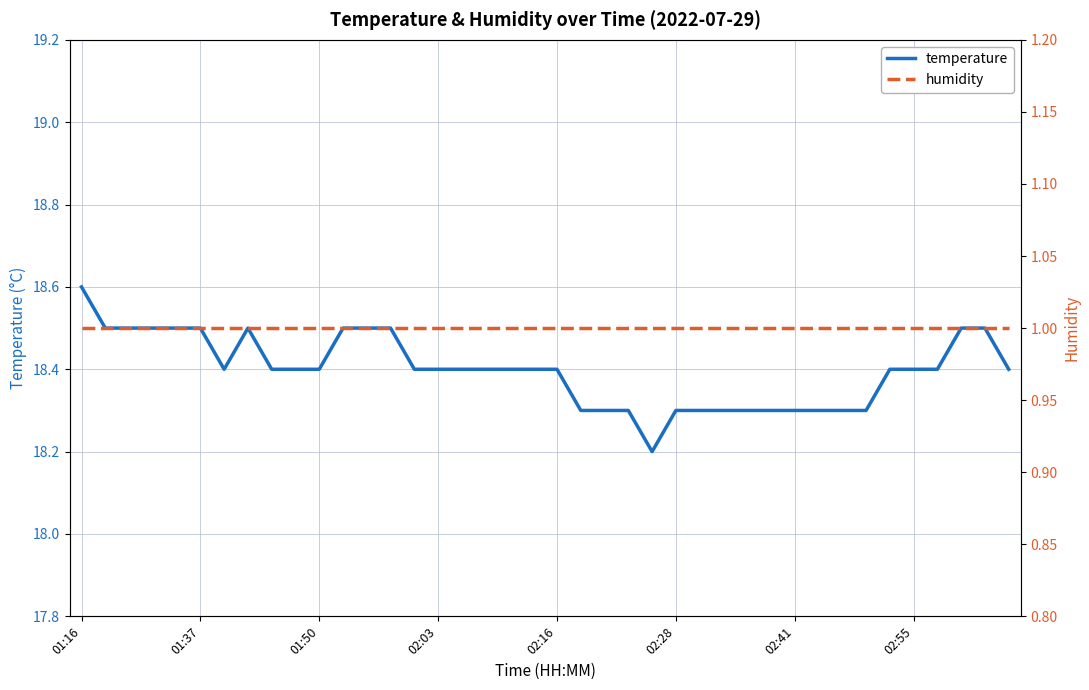

How many lines are shown in the chart?

2